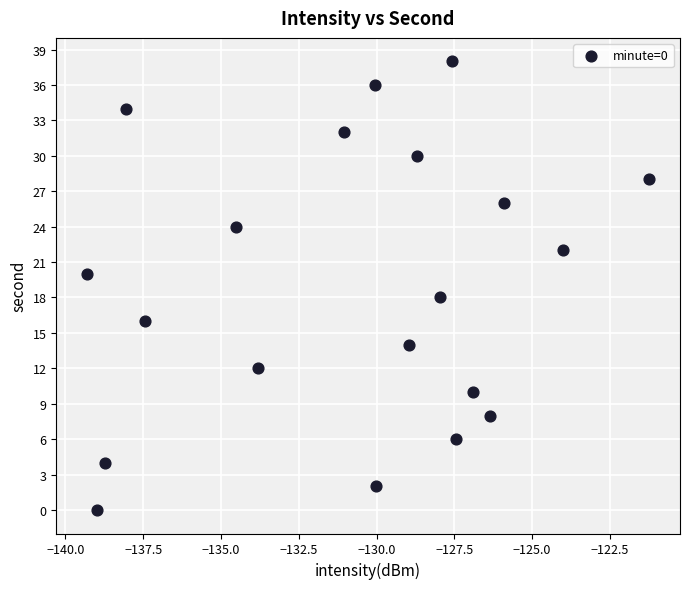

What is the range of Y values (max minus min)?

38